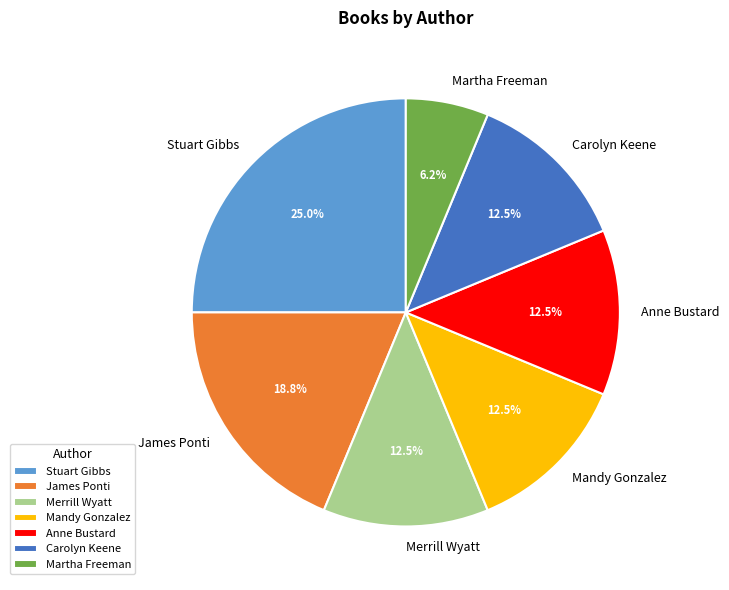

How much of the chart is everything except Mandy Gonzalez?

87.5%